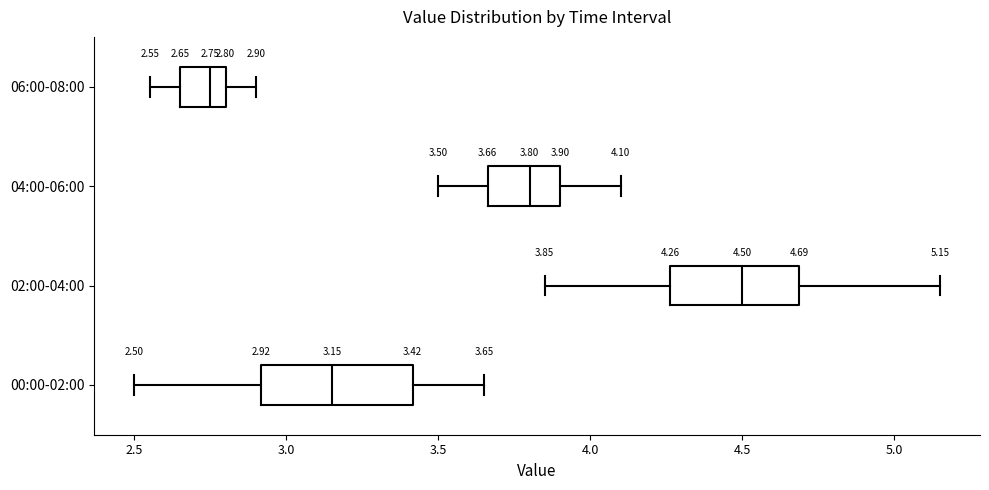

Which box is the widest, from its left edge to its right edge?

00:00-02:00